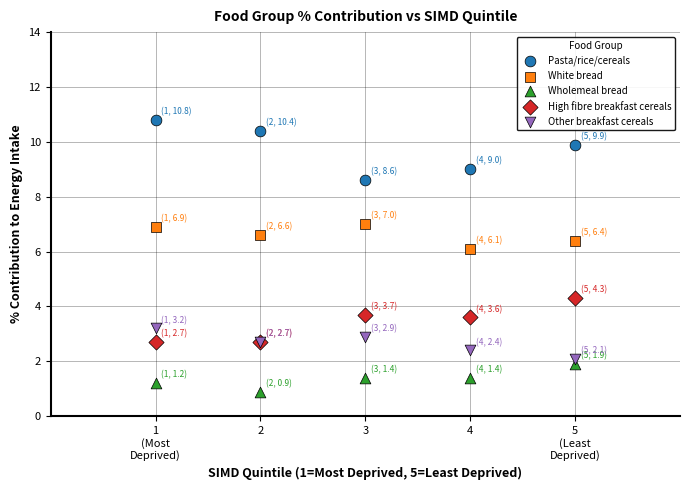

Which series contains the highest Y value?

Pasta/rice/cereals